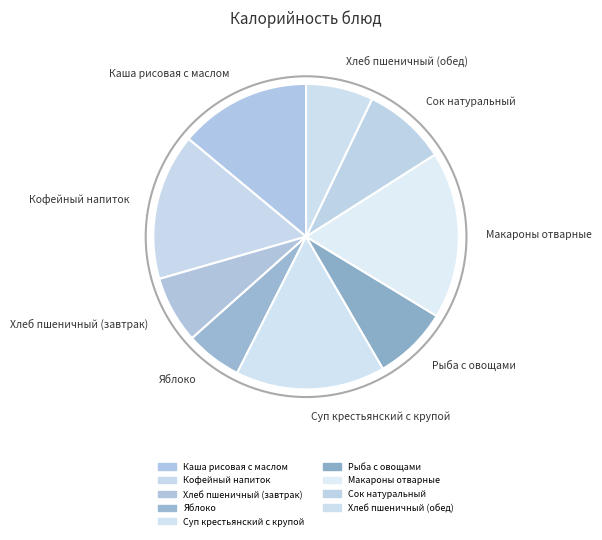

Which category has the smallest portion of the pie?

Яблоко